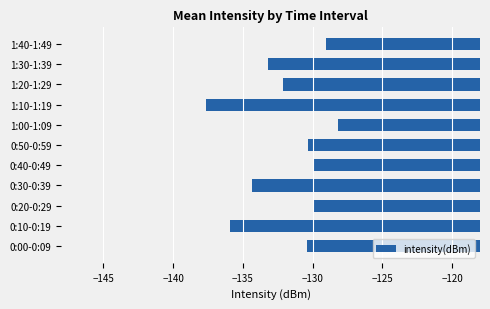

What is the smallest value displayed?

-137.7